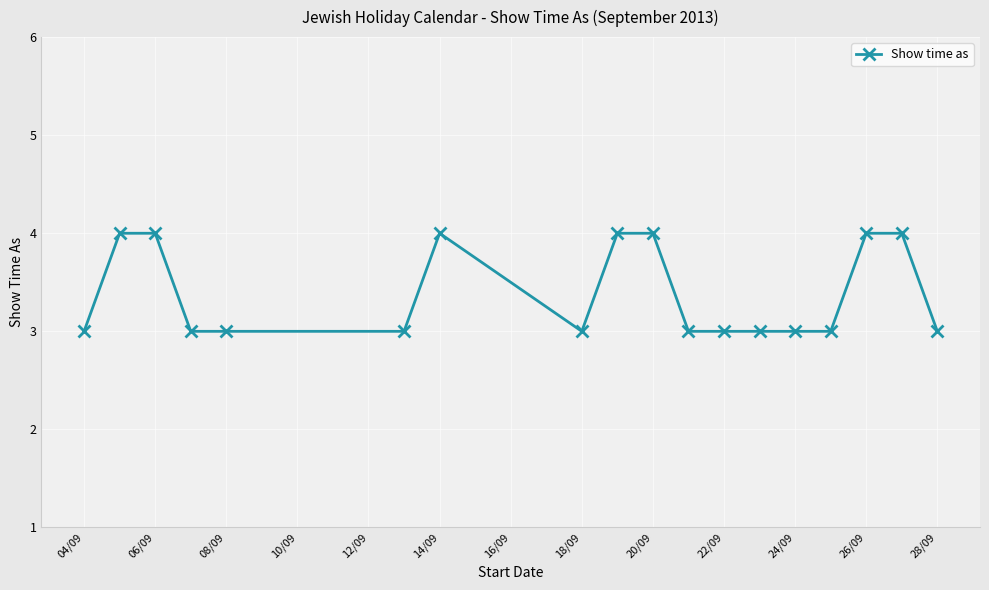

How many distinct data groups are displayed?

1